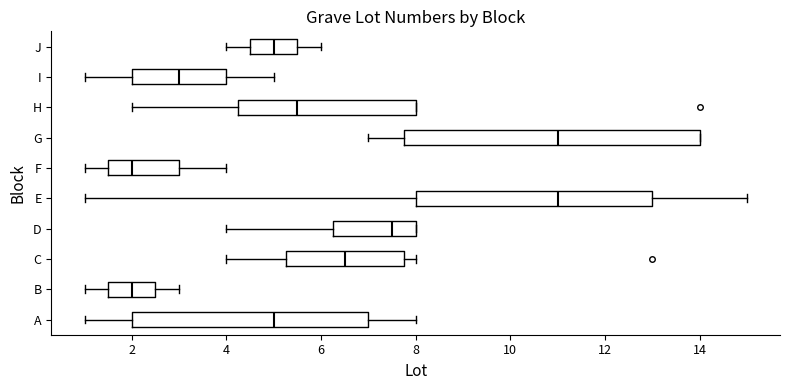

Reading bottom to top, transcribe this box plot: for each box, give where its median line is, the range the box spans, and where its two whiskers end, as read against the x-axis. The values are not printed on the chart, so give them approximately, as read against the axis.

A: median 5.0, box 2.0 to 7.0, whiskers 1.0 to 8.0
B: median 2.0, box 1.6 to 2.6, whiskers 1.0 to 3.0
C: median 6.6, box 5.2 to 7.8, whiskers 4.0 to 8.0
D: median 7.6, box 6.2 to 8.0, whiskers 4.0 to 8.0
E: median 11.0, box 8.0 to 13.0, whiskers 1.0 to 15.0
F: median 2.0, box 1.6 to 3.0, whiskers 1.0 to 4.0
G: median 11.0, box 7.8 to 14.0, whiskers 7.0 to 14.0
H: median 5.6, box 4.2 to 8.0, whiskers 2.0 to 8.0
I: median 3.0, box 2.0 to 4.0, whiskers 1.0 to 5.0
J: median 5.0, box 4.6 to 5.6, whiskers 4.0 to 6.0